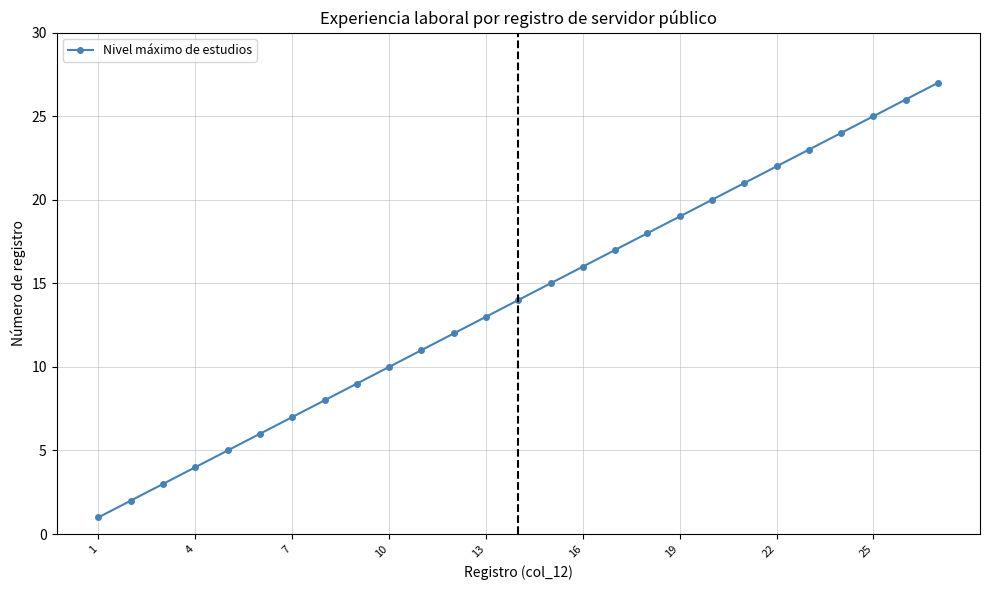

What is the difference between the maximum and minimum values?

26